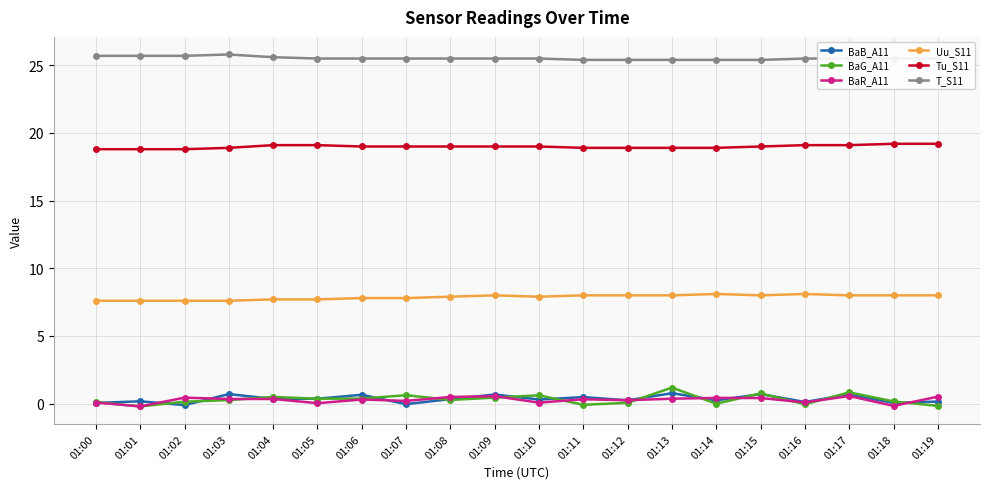

The value of T_S11 at 01:06 is 25.5. True or false?

True